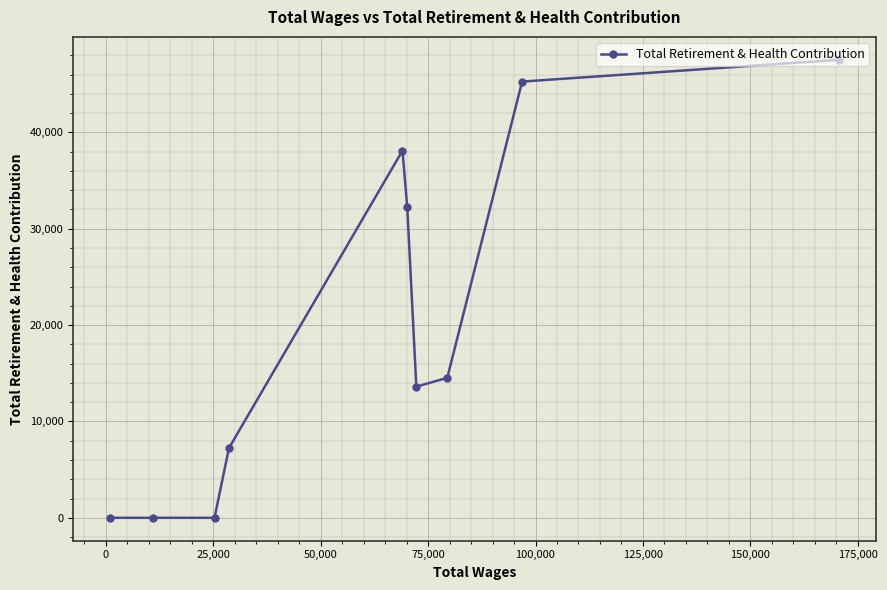

What is the sum of all values?

198486